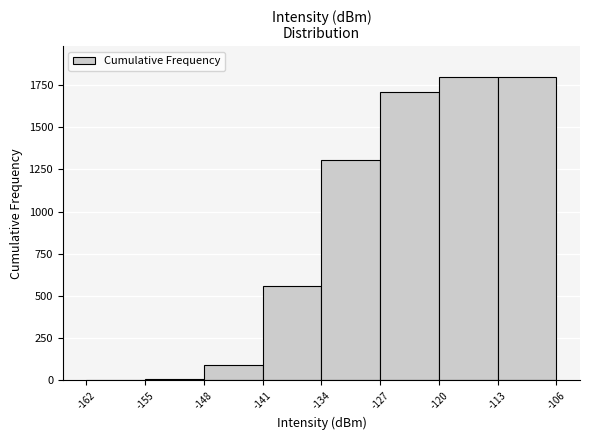

What is the height of the bar covering -120 to -113 on the x-axis? The values are not printed on the chart, so give them approximately, as read against the axis.

1800